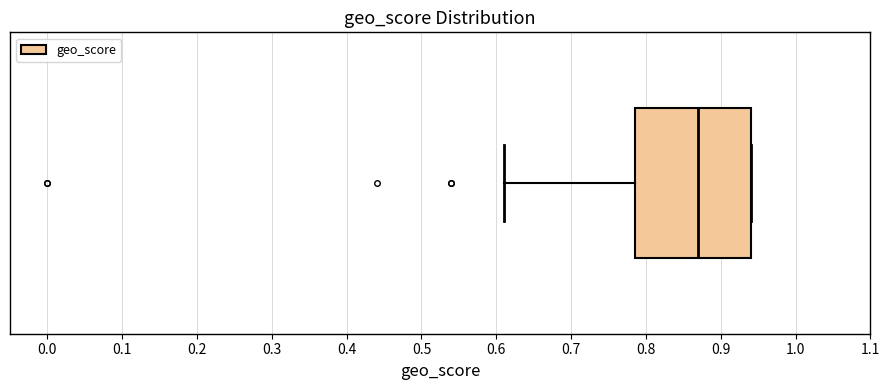

Transcribe this box plot: give where the median line is, the range the box spans, and where the two whiskers end, as read against the x-axis. The values are not printed on the chart, so give them approximately, as read against the axis.

median 0.87, box 0.79 to 0.94, whiskers 0.61 to 0.94